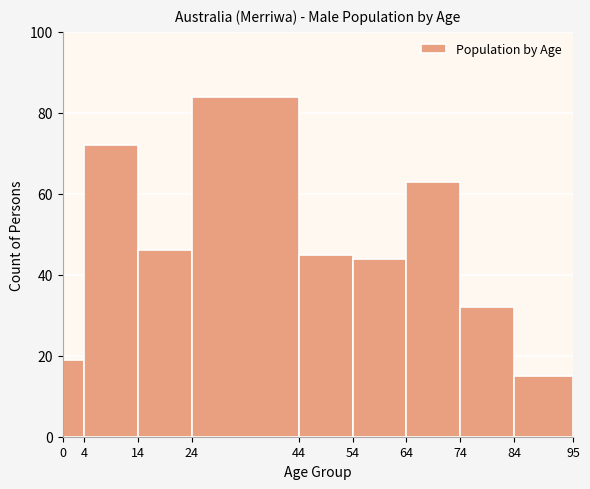

Reading left to right, list every bar in this chart as the range it spans on the x-axis followed by its height. The values are not printed on the chart, so give them approximately, as read against the axis.

0 to 4: 20
4 to 14: 72
14 to 24: 46
24 to 44: 84
44 to 54: 46
54 to 64: 44
64 to 74: 64
74 to 84: 32
84 to 95: 16